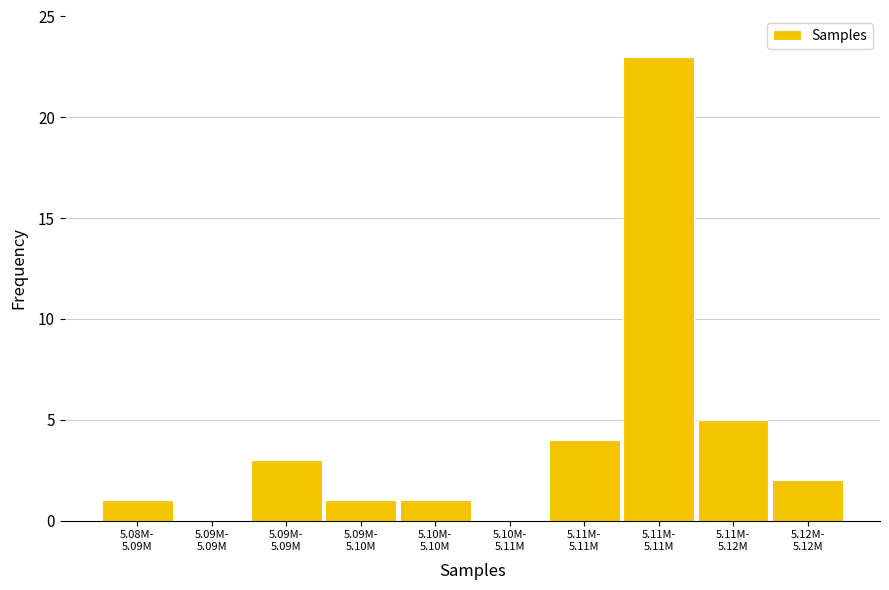

How many distinct data groups are displayed?

1